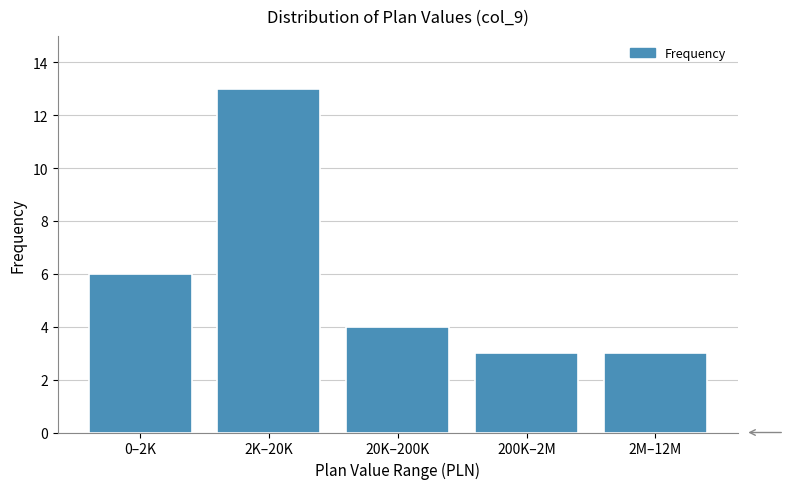

Reading left to right, extract all data points from this chart.

6	13	4	3	3